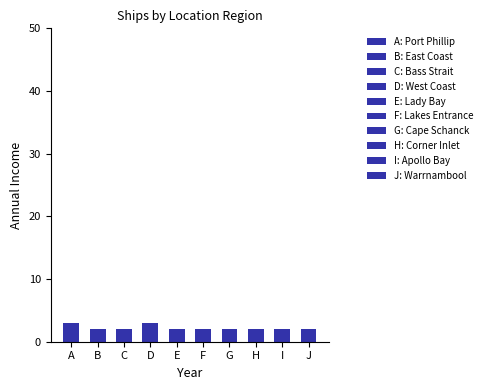

What is the difference between the maximum and minimum values?

1